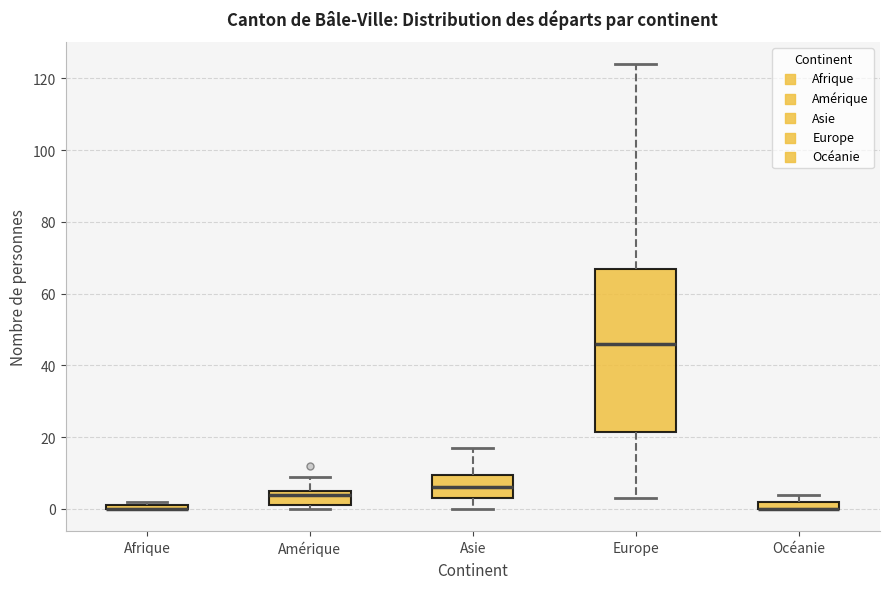

Where is the lower edge of the box for Océanie on the y-axis? The values are not printed on the chart, so give them approximately, as read against the axis.

0